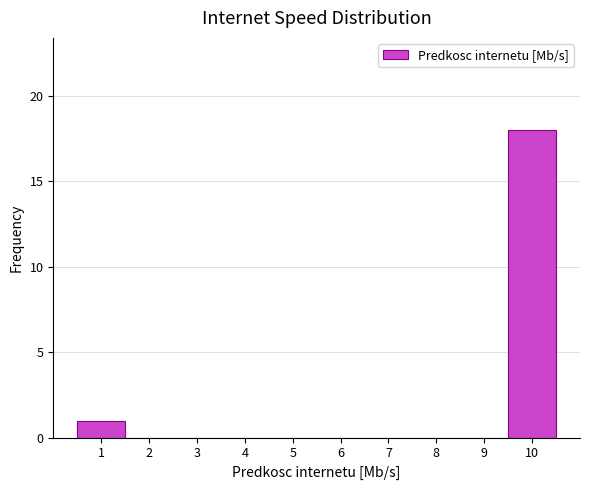

Reading left to right, transcribe this chart: for each bar, give the range it covers on the x-axis and its height. The values are not printed on the chart, so give them approximately, as read against the axis.

0.5 to 1.5: 1
1.5 to 2.5: 0
2.5 to 3.5: 0
3.5 to 4.5: 0
4.5 to 5.5: 0
5.5 to 6.5: 0
6.5 to 7.5: 0
7.5 to 8.5: 0
8.5 to 9.5: 0
9.5 to 10.5: 18